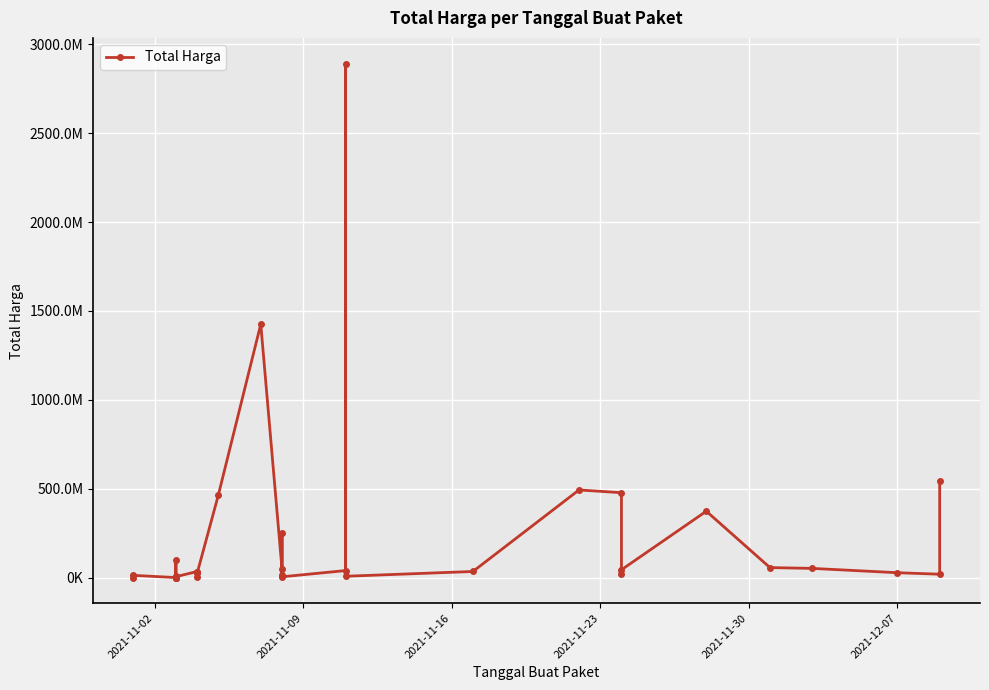

How many data points are less than 27412000?

17